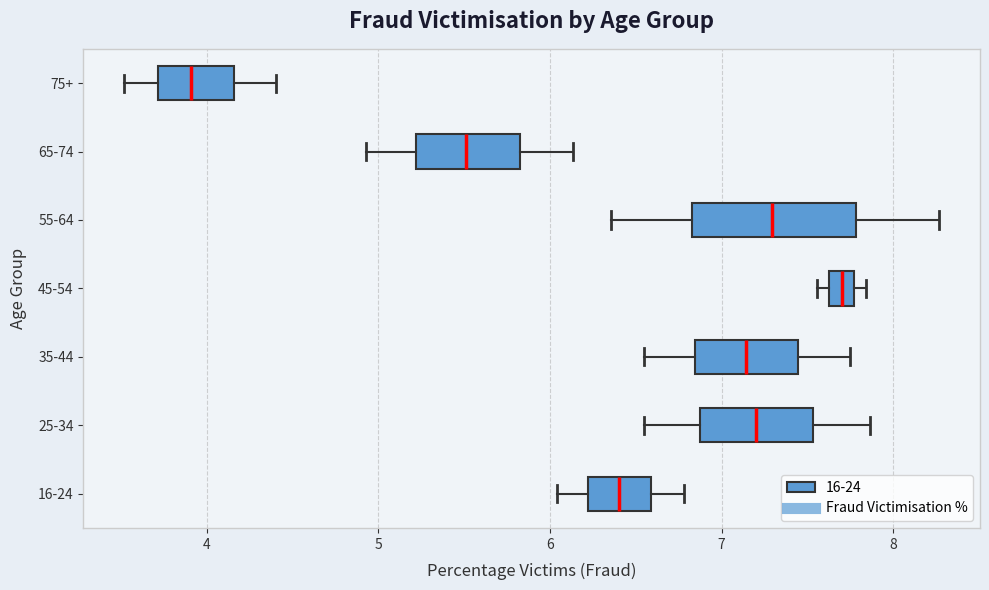

Which box's median line is the furthest to the left?

75+